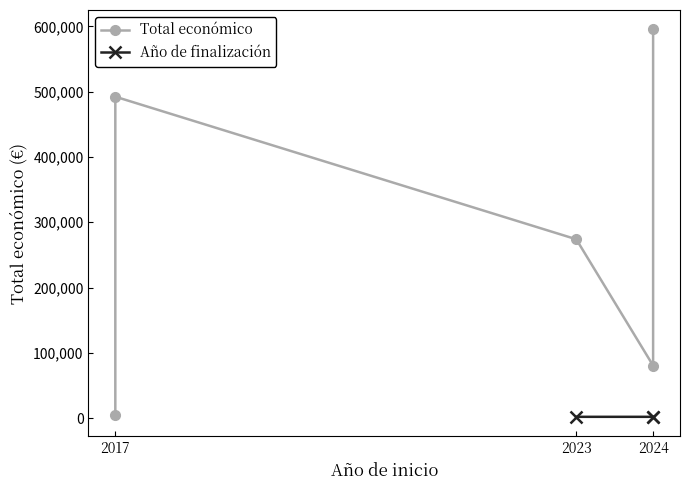

Which category has the highest value across all series?

2024